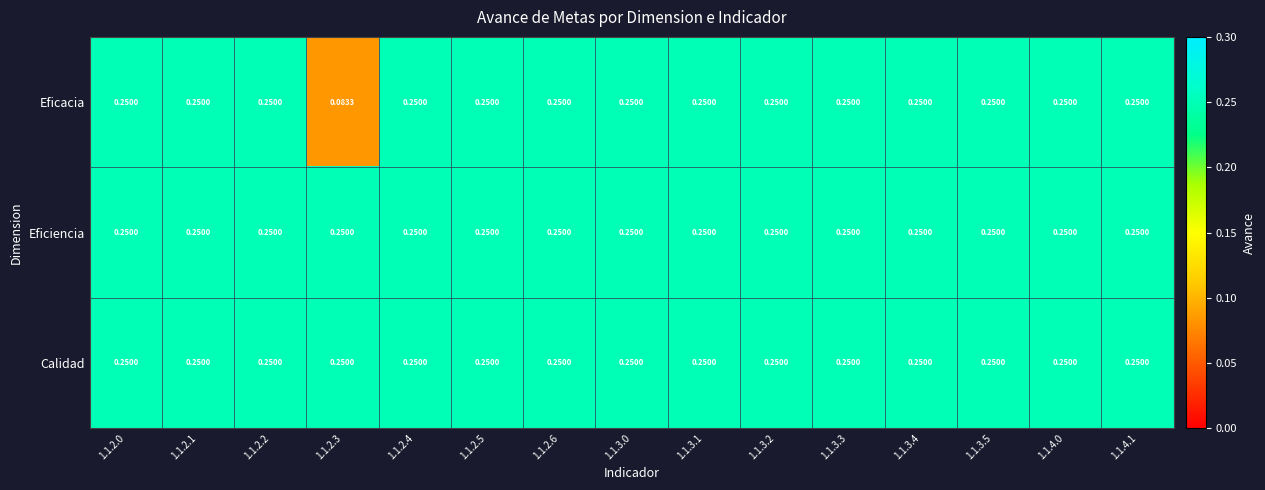

Which series has the widest spread of values?

Eficacia